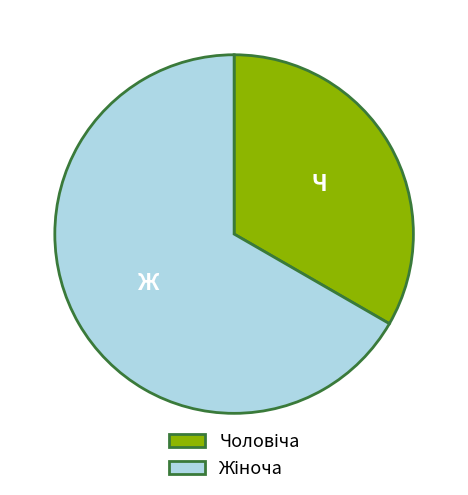

Is there any slice that represents more than half of the pie?

Yes